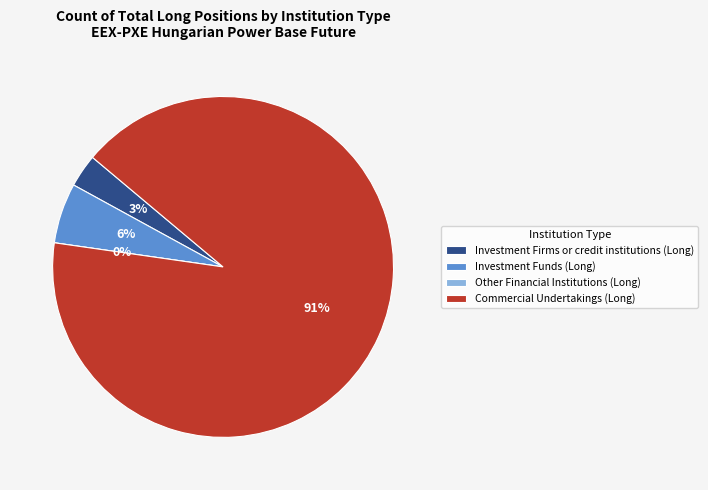

What is the majority slice?

Commercial Undertakings (Long)